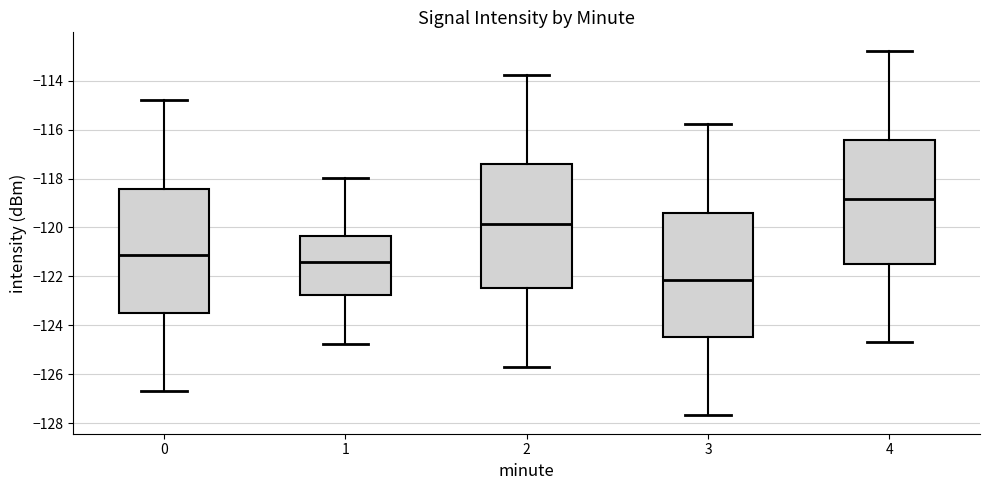

Where does the upper whisker of the box at x = 1 end on the y-axis? The values are not printed on the chart, so give them approximately, as read against the axis.

-118.0